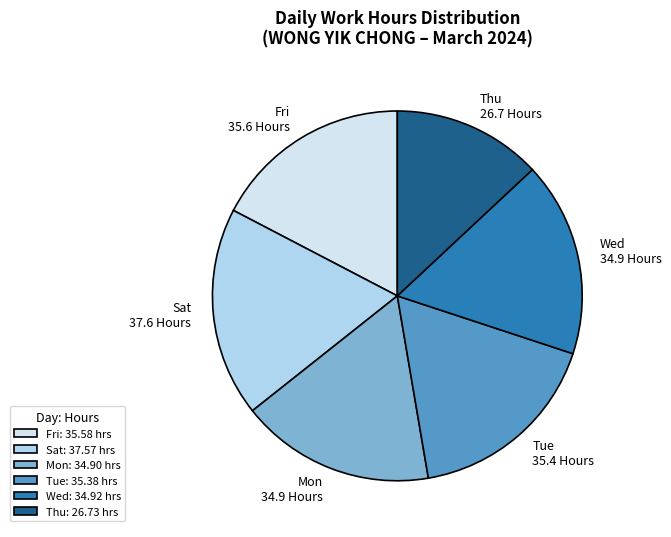

How many slices are in this pie chart?

6